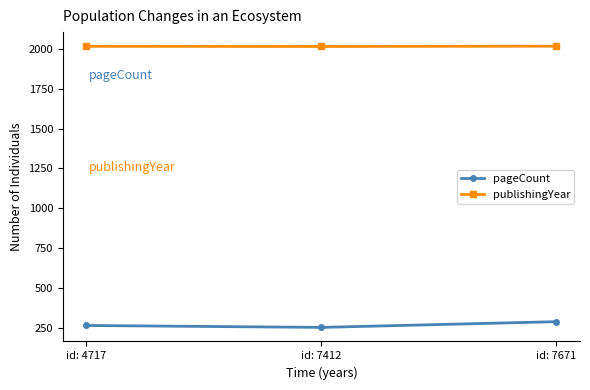

The value of publishingYear at id: 7671 is 2018. True or false?

True